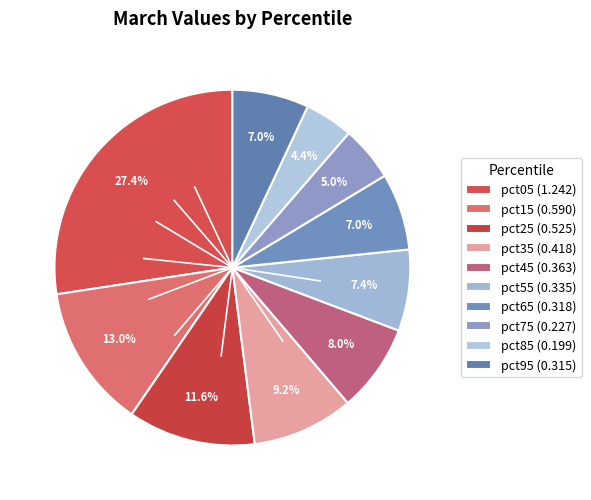

How many segments does this pie chart have?

10